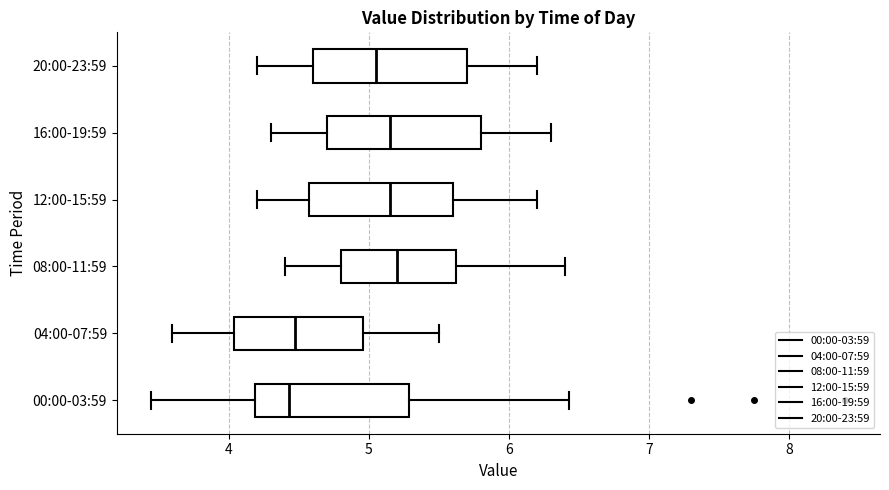

Reading bottom to top, read every box against the x-axis: the position of its median line, the range the box covers, and the ends of its whiskers. The values are not printed on the chart, so give them approximately, as read against the axis.

00:00-03:59: median 4.4, box 4.2 to 5.3, whiskers 3.5 to 6.4
04:00-07:59: median 4.5, box 4.0 to 5.0, whiskers 3.6 to 5.5
08:00-11:59: median 5.2, box 4.8 to 5.6, whiskers 4.4 to 6.4
12:00-15:59: median 5.2, box 4.6 to 5.6, whiskers 4.2 to 6.2
16:00-19:59: median 5.2, box 4.7 to 5.8, whiskers 4.3 to 6.3
20:00-23:59: median 5.1, box 4.6 to 5.7, whiskers 4.2 to 6.2